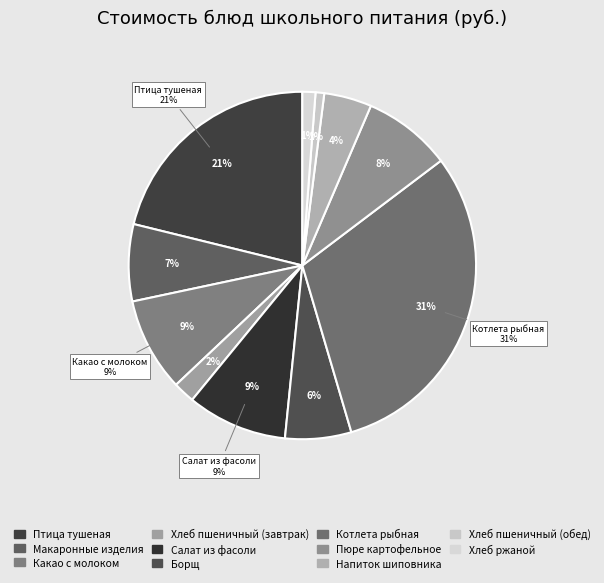

What percentage is the Макаронные изделия slice, to the nearest percent?

7%